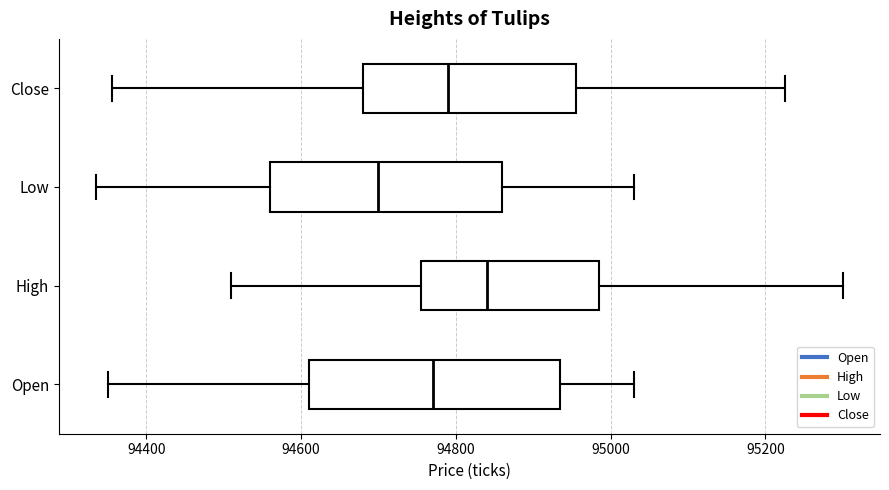

Reading bottom to top, read every box against the x-axis: the position of its median line, the range the box covers, and the ends of its whiskers. The values are not printed on the chart, so give them approximately, as read against the axis.

Open: median 94780, box 94620 to 94940, whiskers 94360 to 95040
High: median 94840, box 94760 to 94980, whiskers 94520 to 95300
Low: median 94700, box 94560 to 94860, whiskers 94340 to 95040
Close: median 94800, box 94680 to 94960, whiskers 94360 to 95220